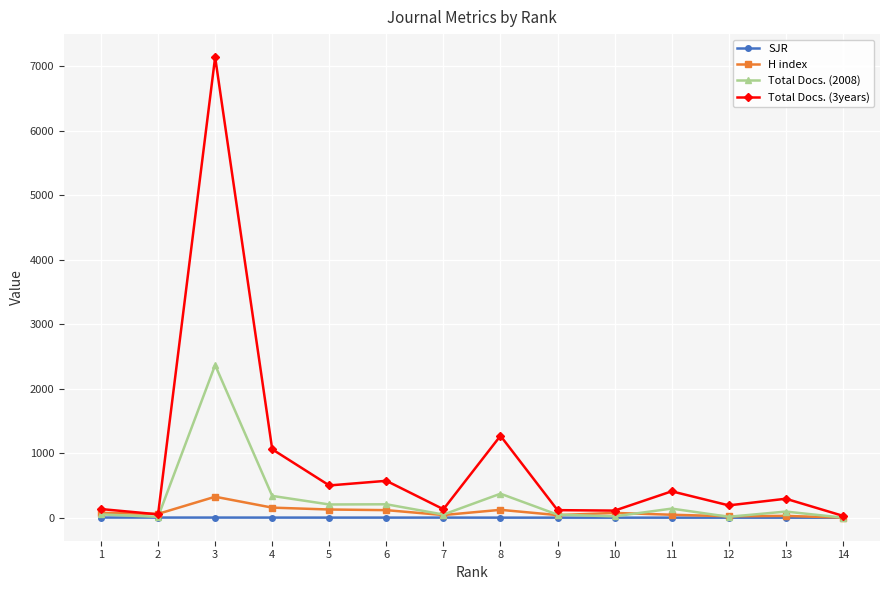

What is the total value across all series at 9?

204.6